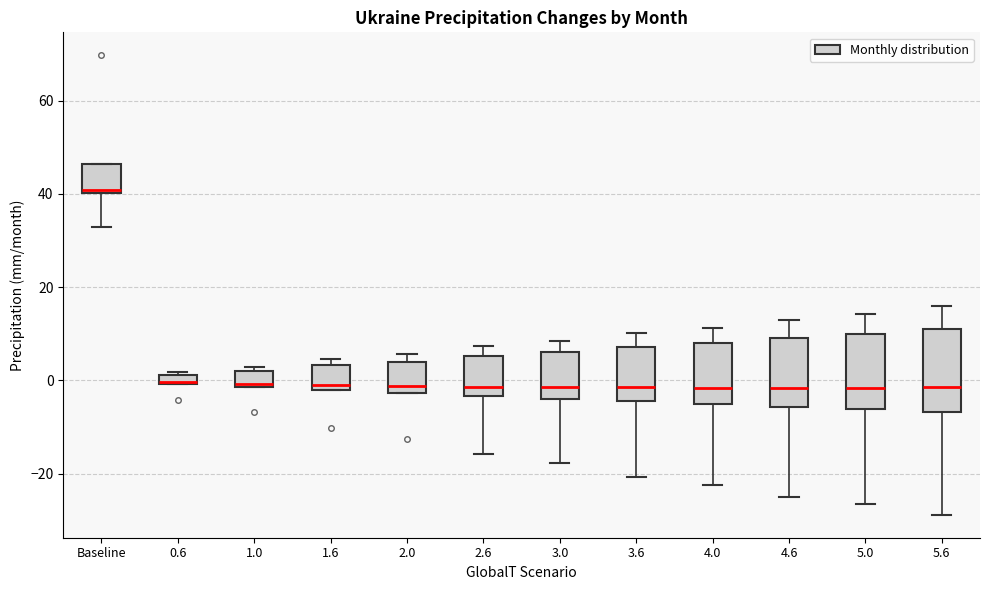

Where does the lower whisker of the box for 3.0 end on the y-axis? The values are not printed on the chart, so give them approximately, as read against the axis.

-18